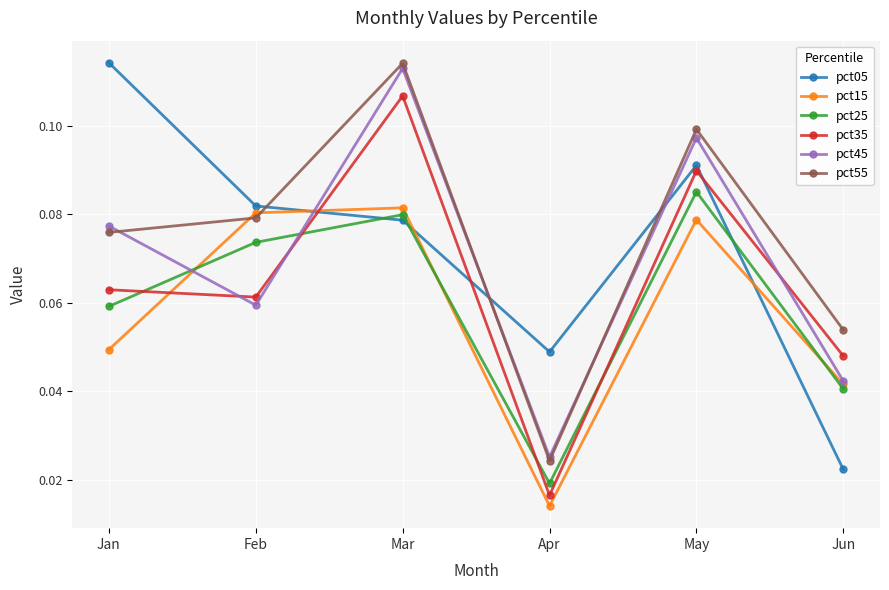

Is the value of pct35 at Apr greater than the value of pct05 at Mar?

No